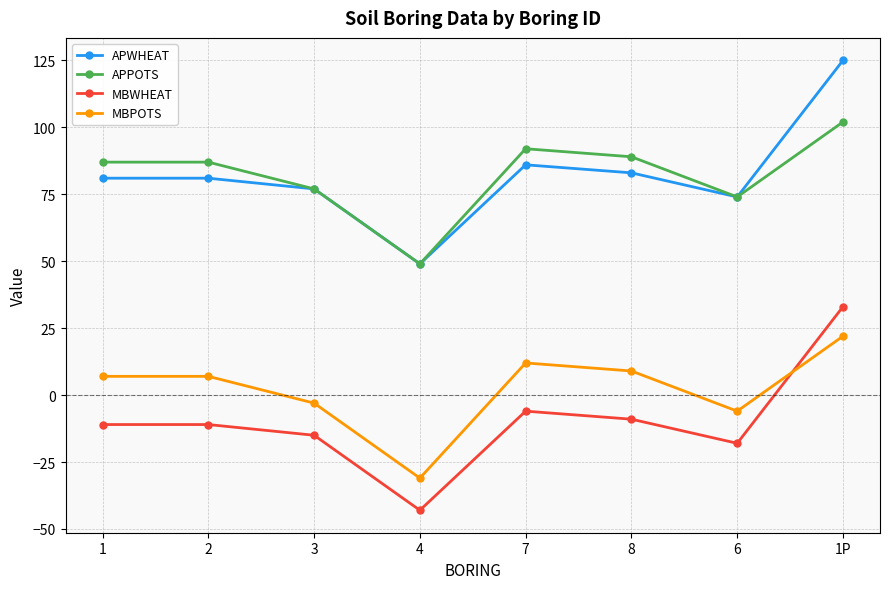

In APPOTS, how many points are lower than both neighbors (excluding endpoints)?

2